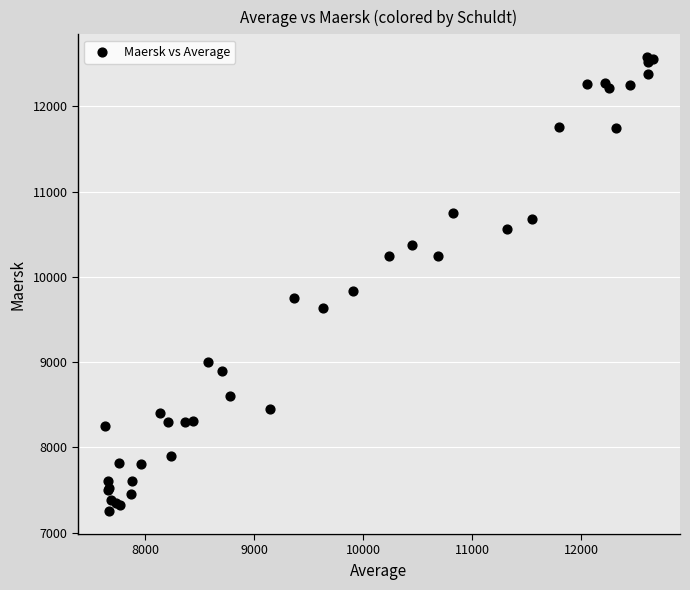

What Y value in the scatter plot is closest to 9913?

9829